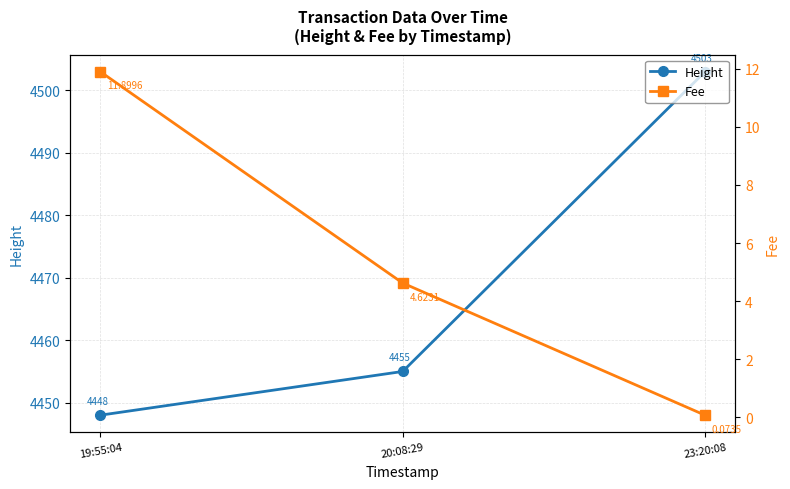

Count the number of categories in the chart.

3